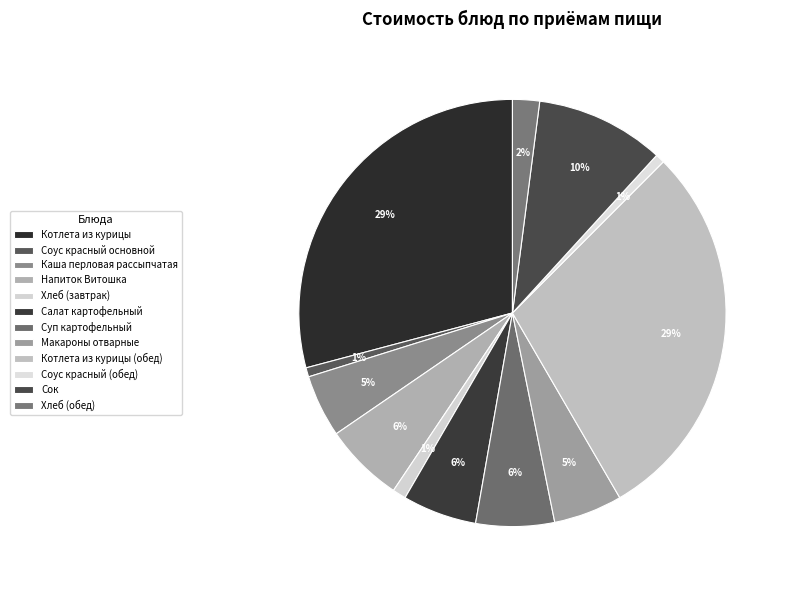

Which slice is the smallest?

Соус красный основной